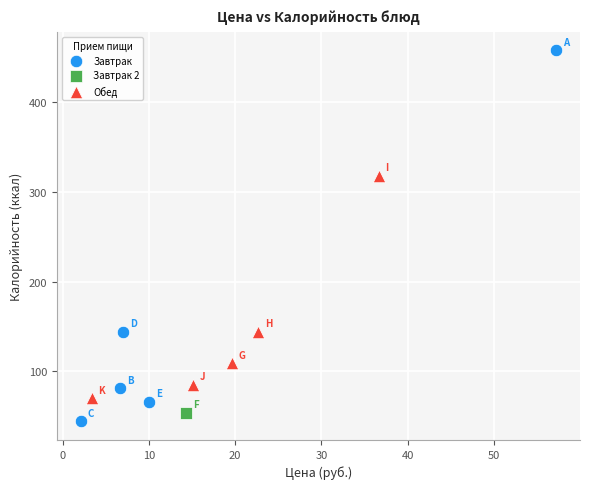

What are all the series names shown in the legend?

Завтрак, Завтрак 2, Обед